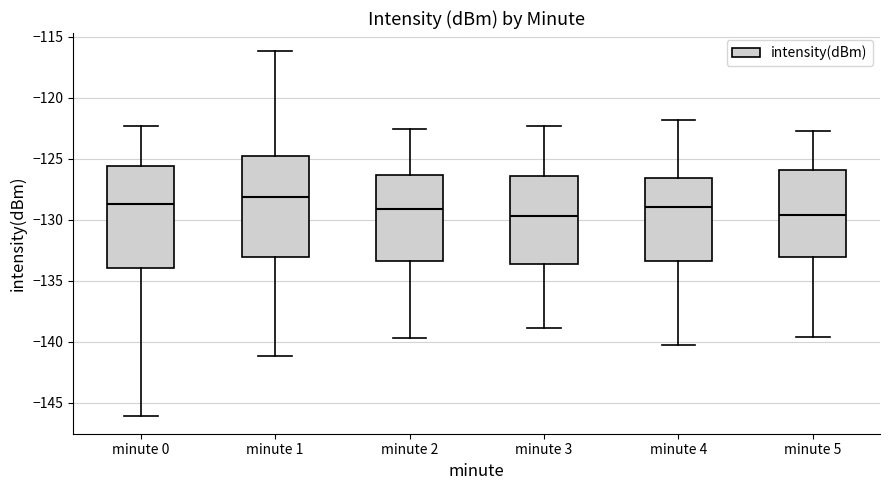

Reading left to right, read every box against the y-axis: the position of its median line, the range the box covers, and the ends of its whiskers. The values are not printed on the chart, so give them approximately, as read against the axis.

minute 0: median -128.5, box -134.0 to -125.5, whiskers -146.0 to -122.5
minute 1: median -128.0, box -133.0 to -125.0, whiskers -141.0 to -116.0
minute 2: median -129.0, box -133.5 to -126.5, whiskers -139.5 to -122.5
minute 3: median -129.5, box -133.5 to -126.5, whiskers -139.0 to -122.5
minute 4: median -129.0, box -133.5 to -126.5, whiskers -140.5 to -122.0
minute 5: median -129.5, box -133.0 to -126.0, whiskers -139.5 to -122.5